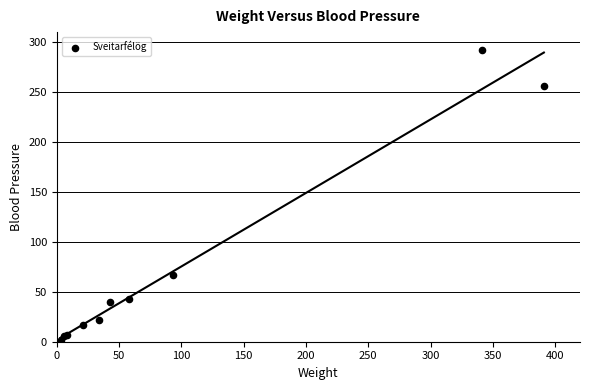

What Y value in the scatter plot is closest to 147?

67